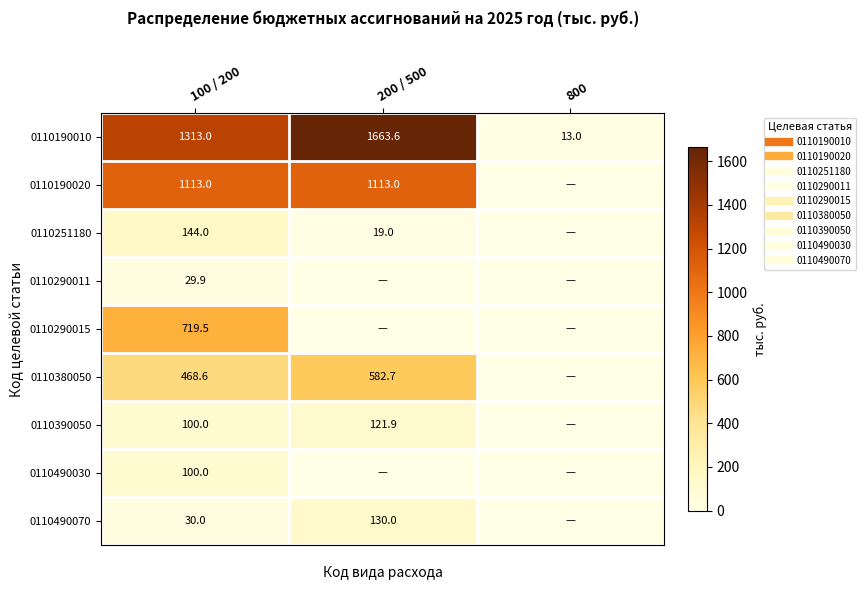

What value does the 0110490070 series have at 100 / 200?

30.0